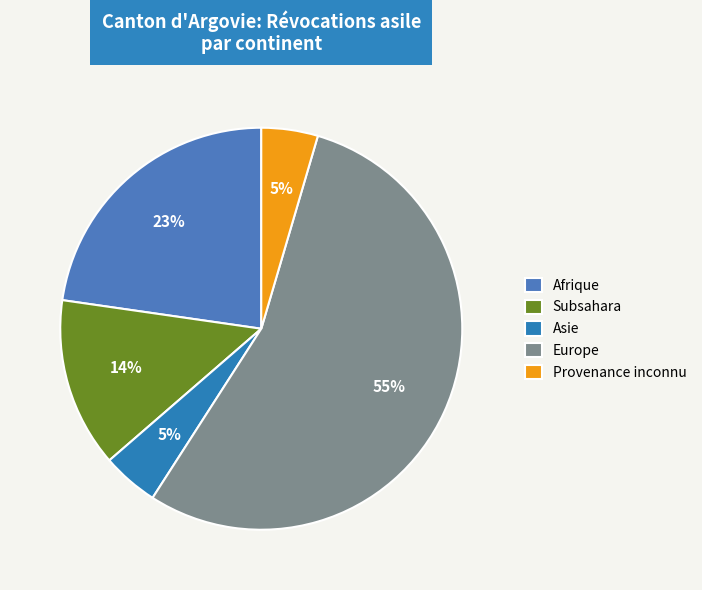

How many slices are in this pie chart?

5